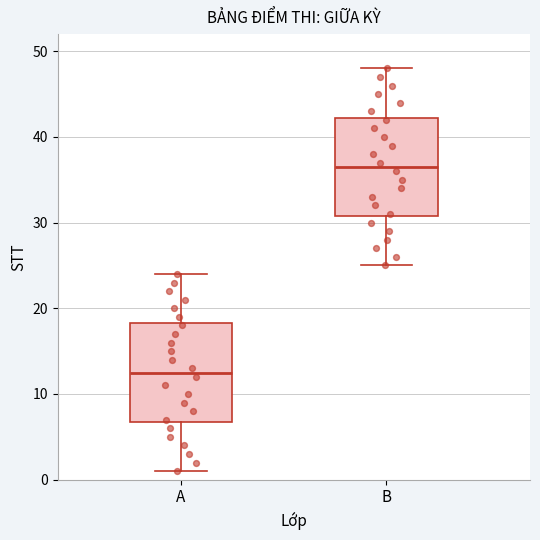

Where is the upper edge of the box for B on the y-axis? The values are not printed on the chart, so give them approximately, as read against the axis.

42